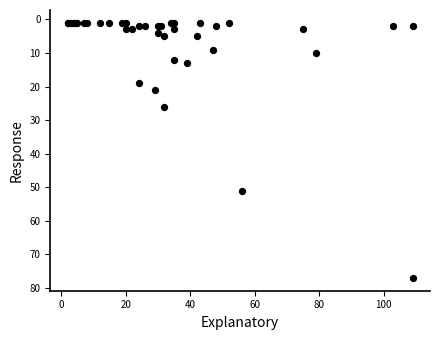

What Y value in the scatter plot is closest to 39?

51